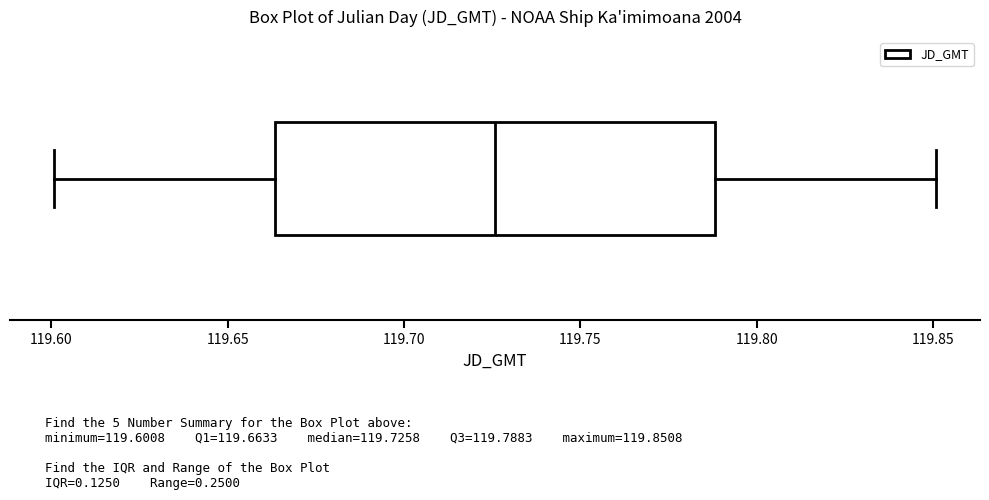

Where does the median line of the box sit on the x-axis? The values are not printed on the chart, so give them approximately, as read against the axis.

119.725